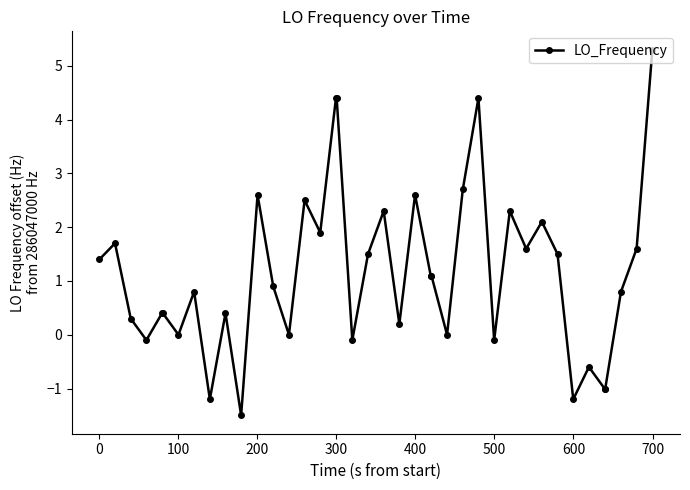

What is the value of the 20th point from the left?

1.5